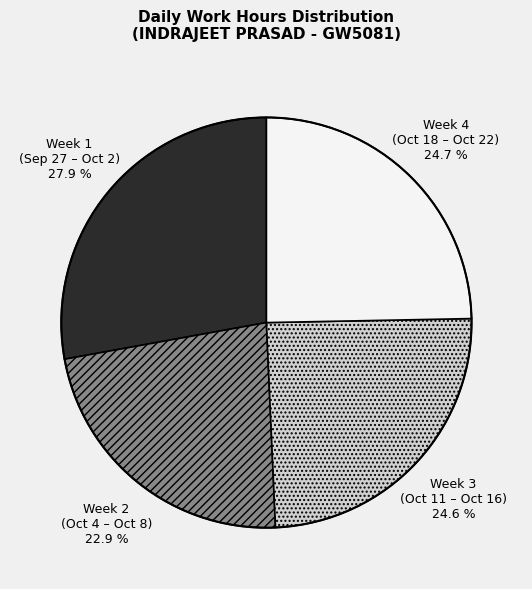

Approximately how many times larger is the value at Week 4 (Oct 18 – Oct 22) compared to Week 1 (Sep 27 – Oct 2)?

0.9